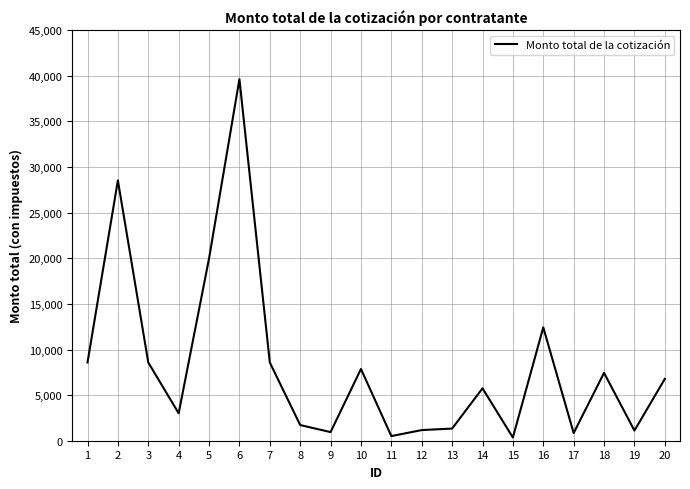

Which has a higher value, 20 or 1?

1